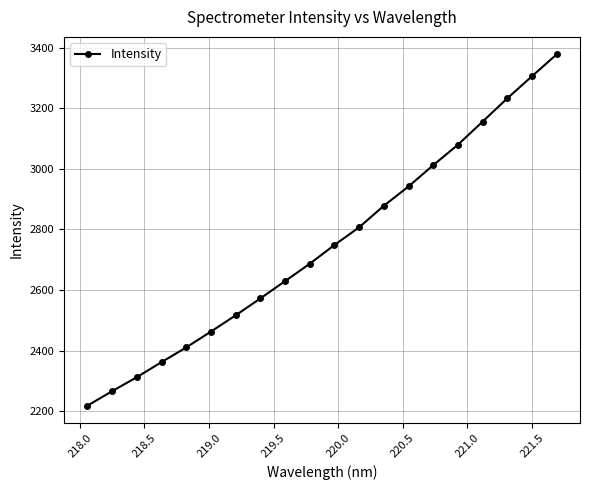

What is the maximum value shown in the chart?

3377.7